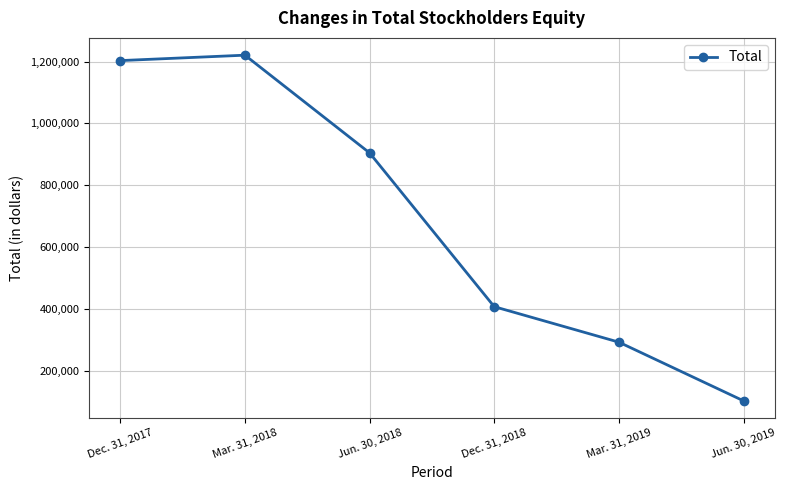

Which label corresponds to the largest value in the chart?

Mar. 31, 2018